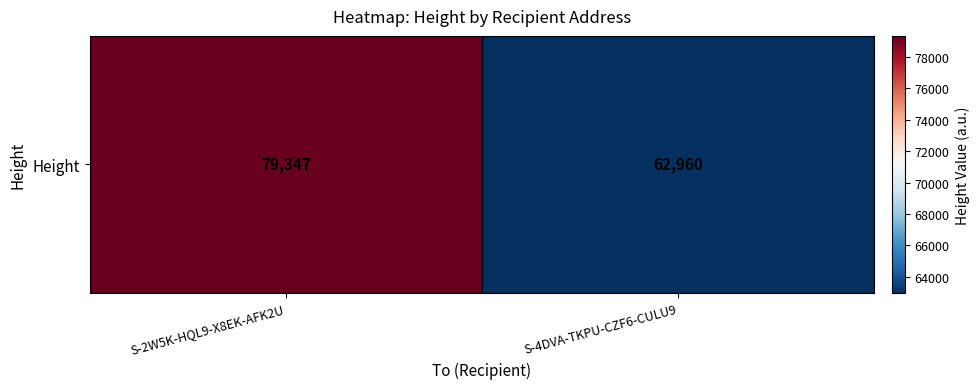

True or false: the data shows 62960 at S-4DVA-TKPU-CZF6-CULU9.

True